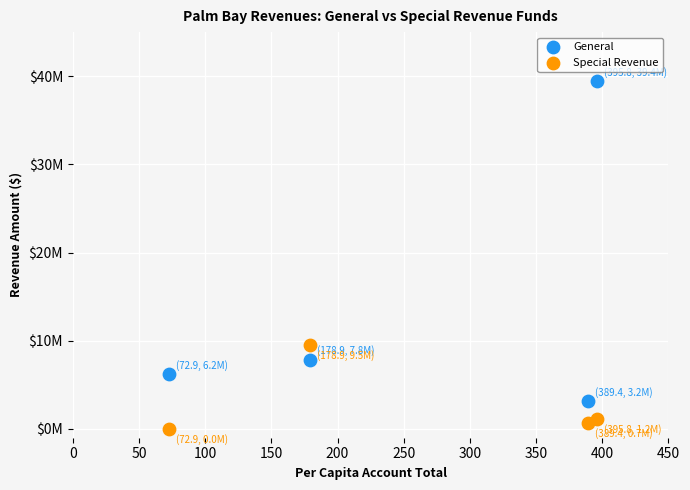

Which series contains the lowest Y value?

Special Revenue